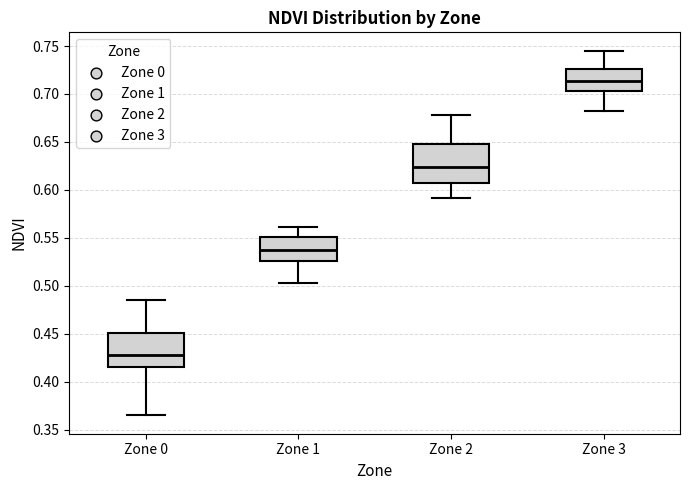

Which box's median line is the highest?

Zone 3